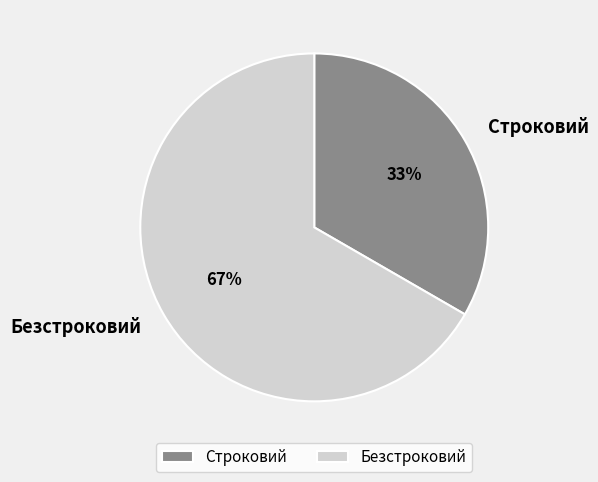

Which category has the smallest portion of the pie?

Строковий